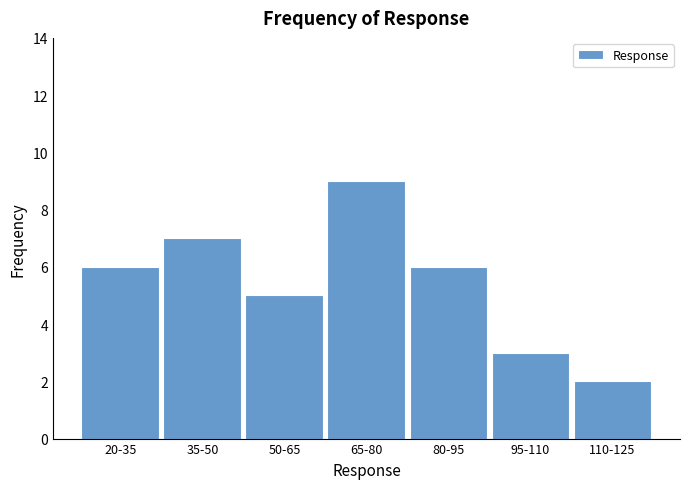

Reading left to right, what are all the values shown in this chart?

20-35=6	35-50=7	50-65=5	65-80=9	80-95=6	95-110=3	110-125=2